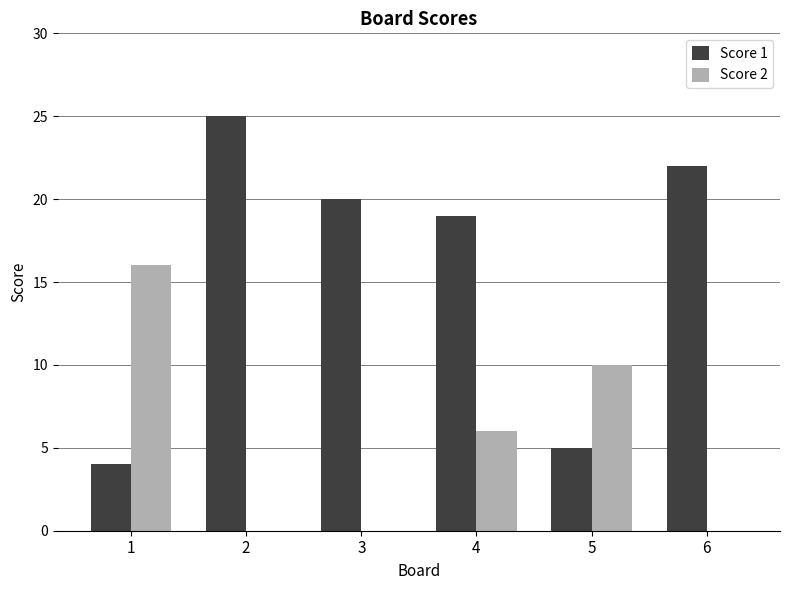

The value of Score 1 at 3 is 7. True or false?

False